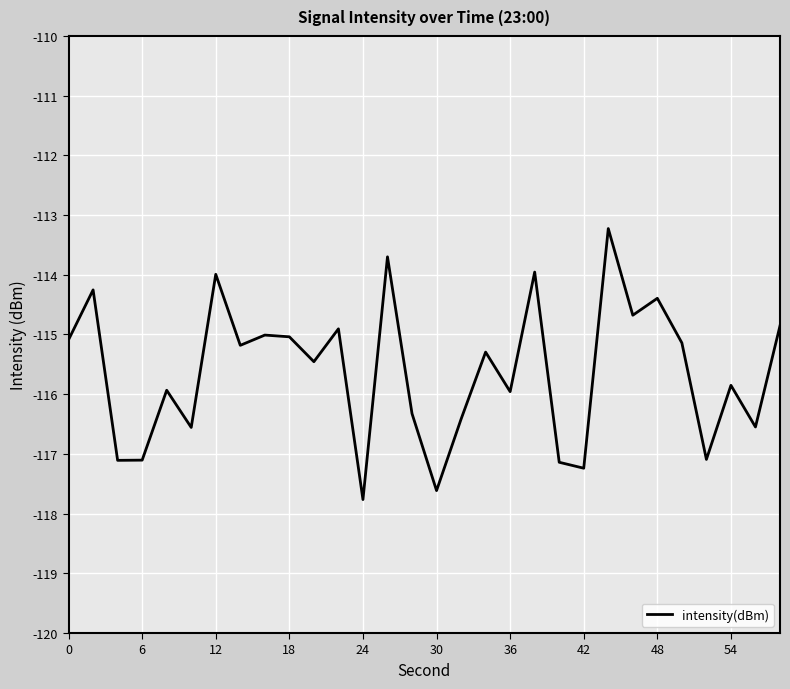

What is the difference between the maximum and minimum values?

4.5